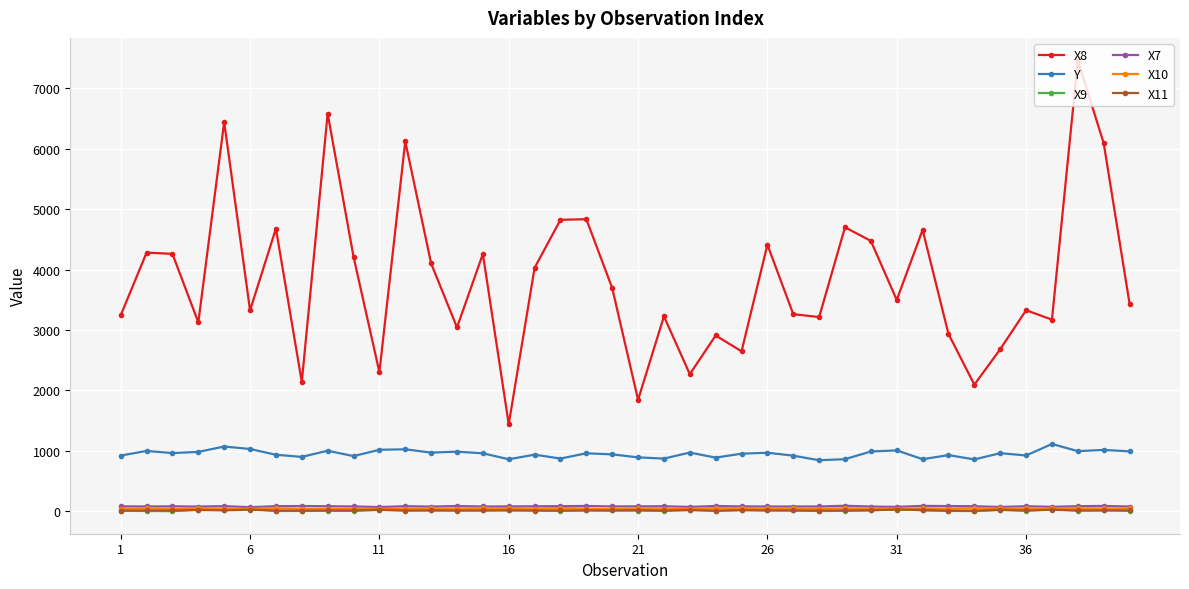

What is the value of the X8 point at the 19th from the left?

4834.0